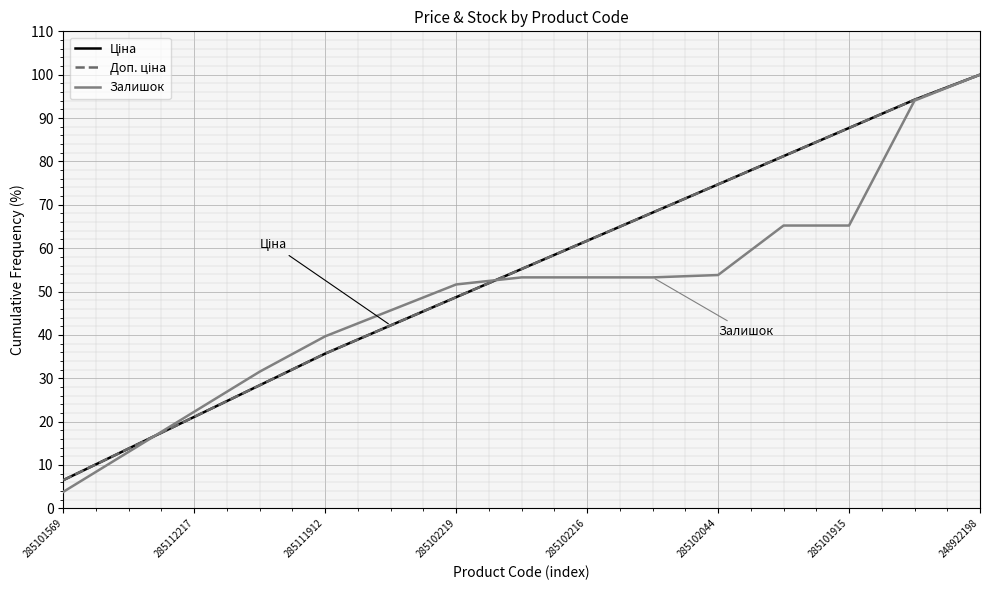

At how many categories does at least one series exceed 34?

11